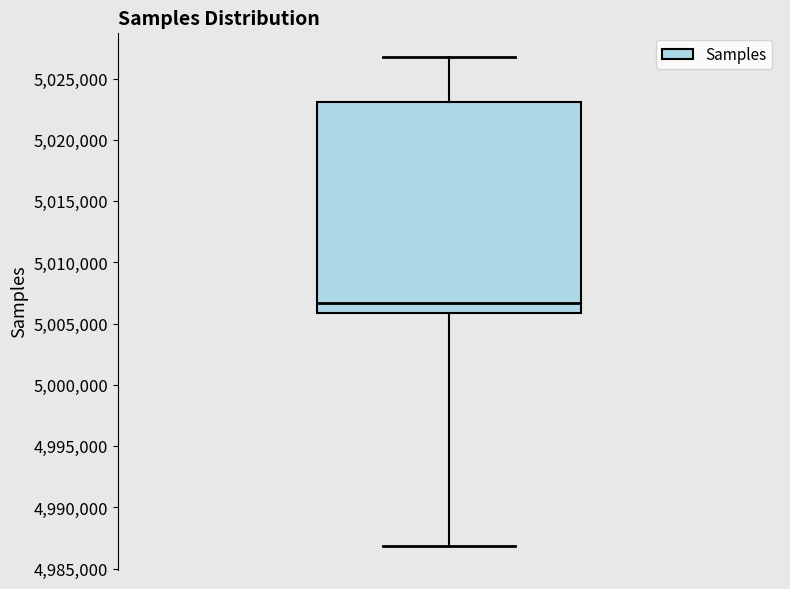

Transcribe this box plot: give where the median line is, the range the box spans, and where the two whiskers end, as read against the y-axis. The values are not printed on the chart, so give them approximately, as read against the axis.

median 5006500, box 5006000 to 5023000, whiskers 4987000 to 5027000